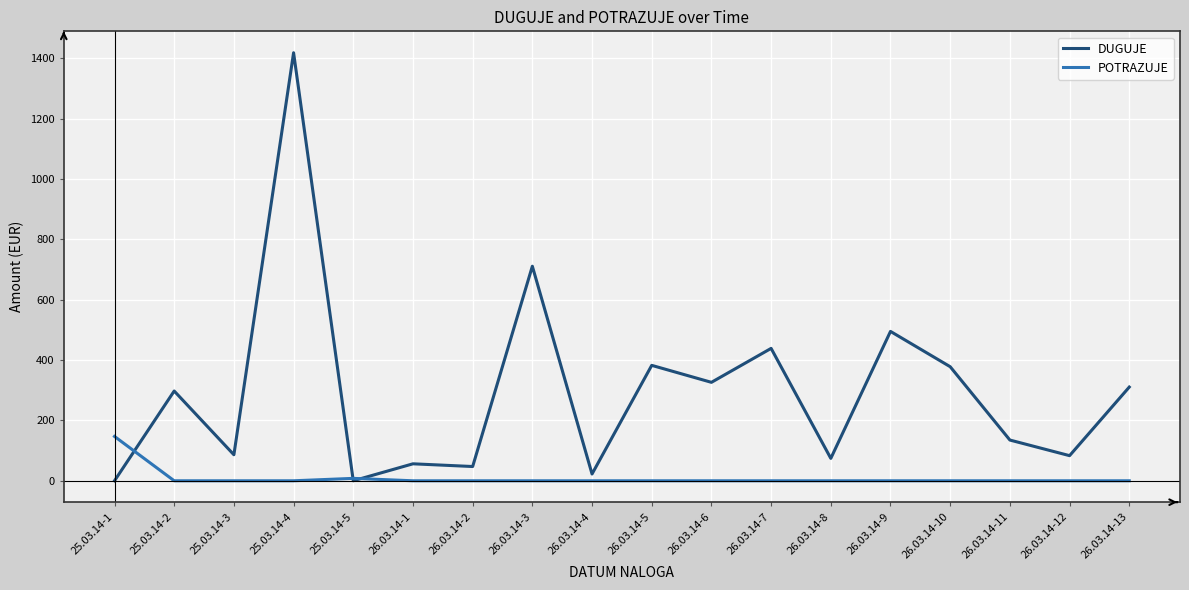

At which label does DUGUJE first exceed 297?

25.03.14-2